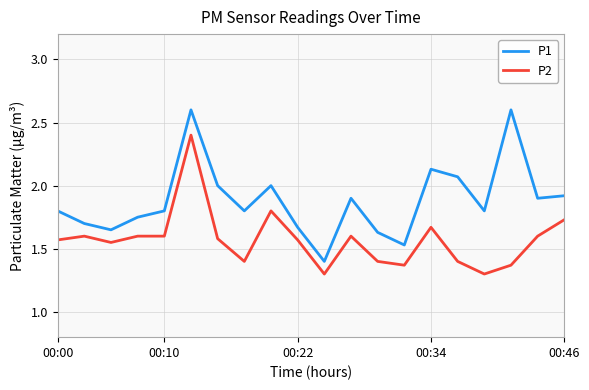

Which series has the widest spread of values?

P1